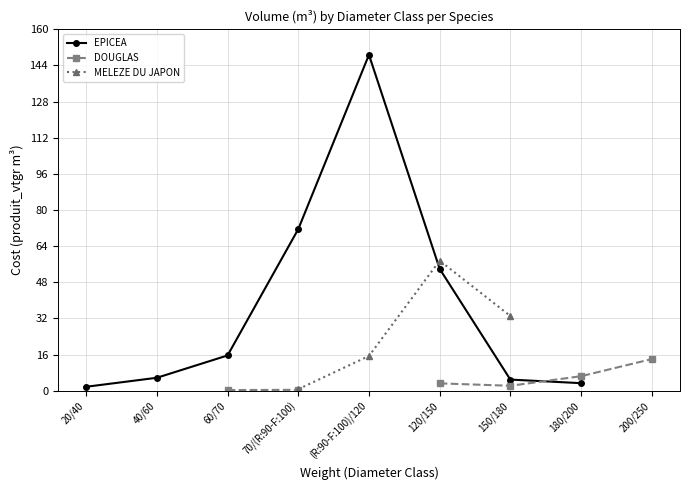

How many intersections are there between MELEZE DU JAPON and EPICEA?

1